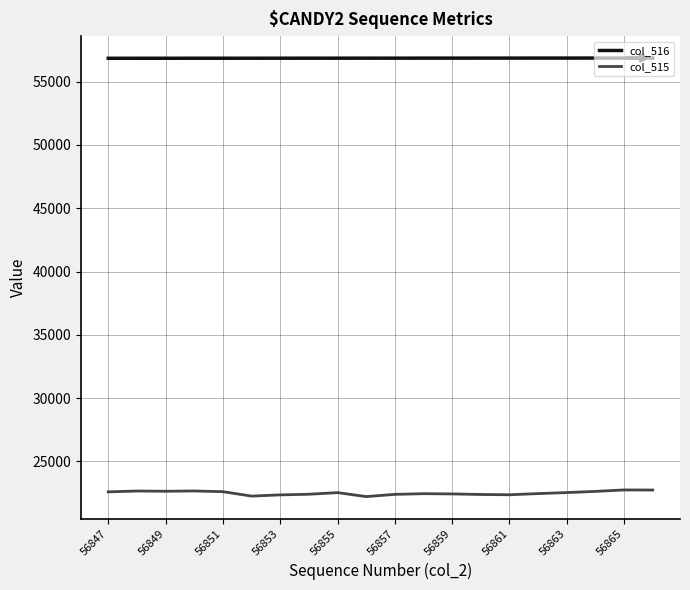

Which series has the largest range (max minus min)?

col_515